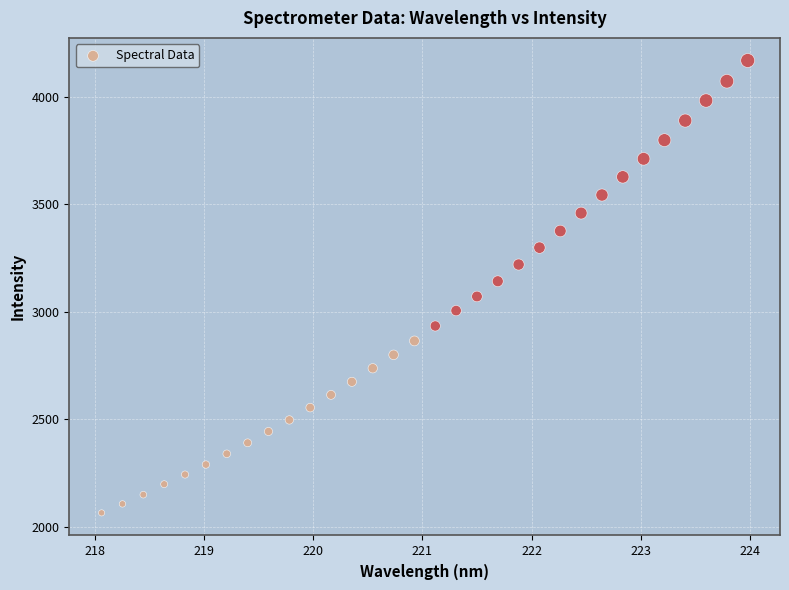

What is the range of X values (max minus min)?

5.9